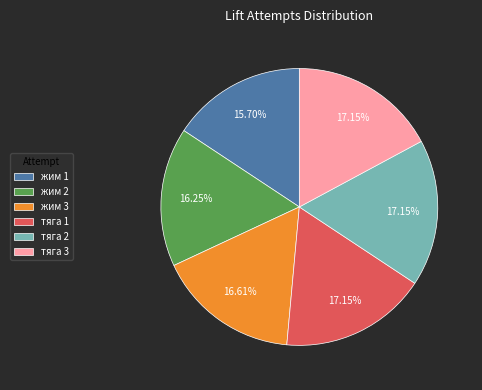

Which category has the smallest portion of the pie?

жим 1